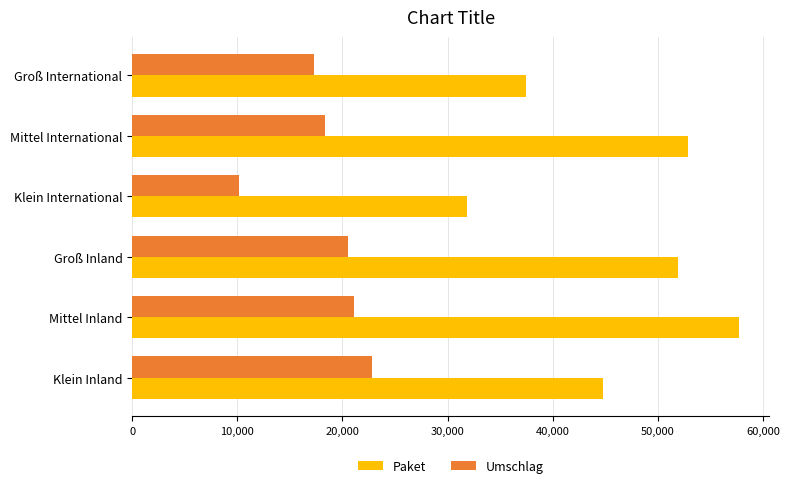

At how many categories does at least one series exceed 26032?

6